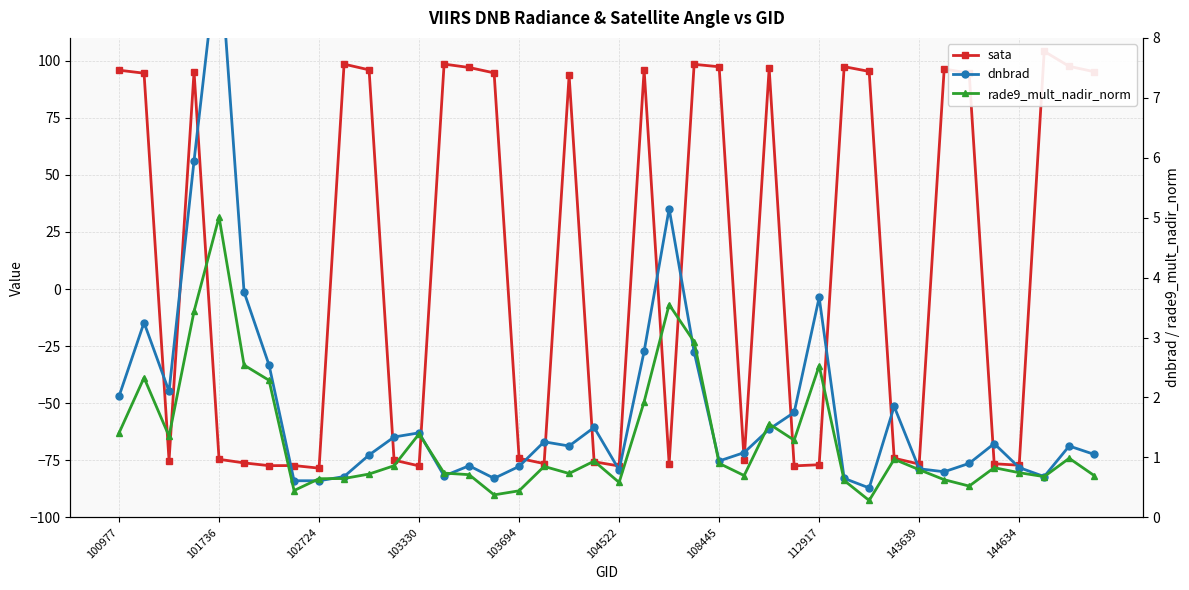

What are all the series names shown in the legend?

sata, dnbrad, rade9_mult_nadir_norm